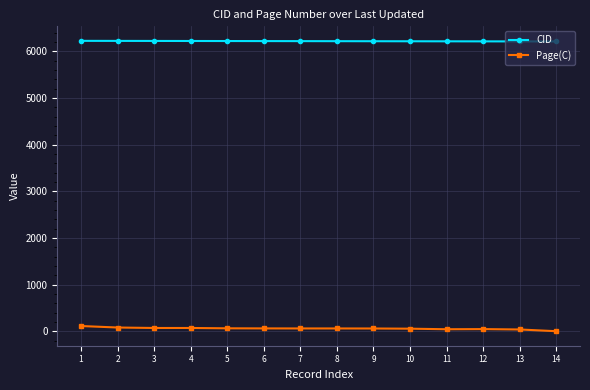

How many data points in CID are less than 6221?

7